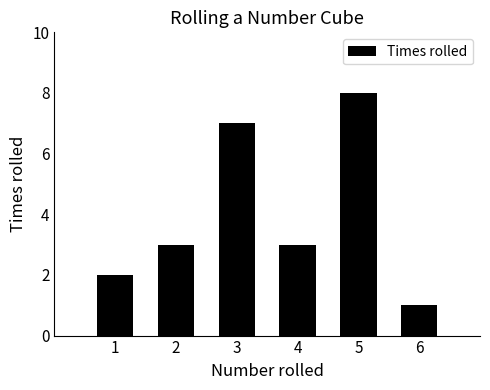

Reading left to right, transcribe all the data shown in this chart.

2	3	7	3	8	1